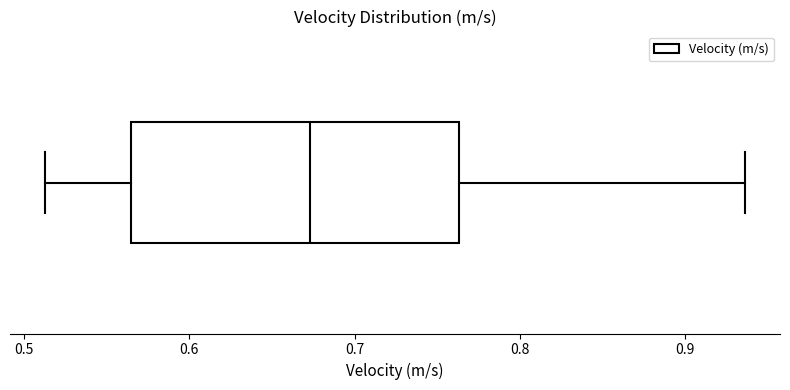

Where does the median line of the box sit on the x-axis? The values are not printed on the chart, so give them approximately, as read against the axis.

0.67